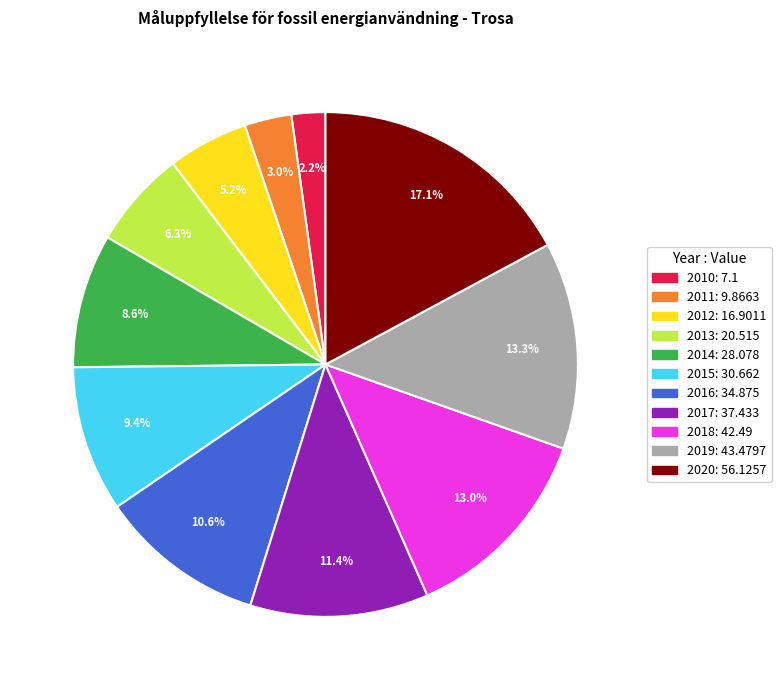

What portion of the pie excludes 2015?

90.6%